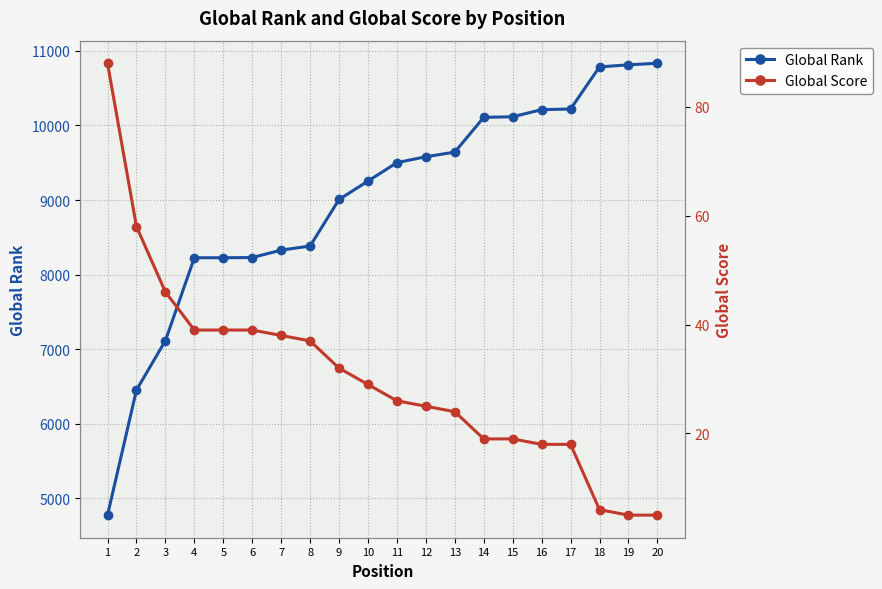

Count the number of categories in the chart.

20